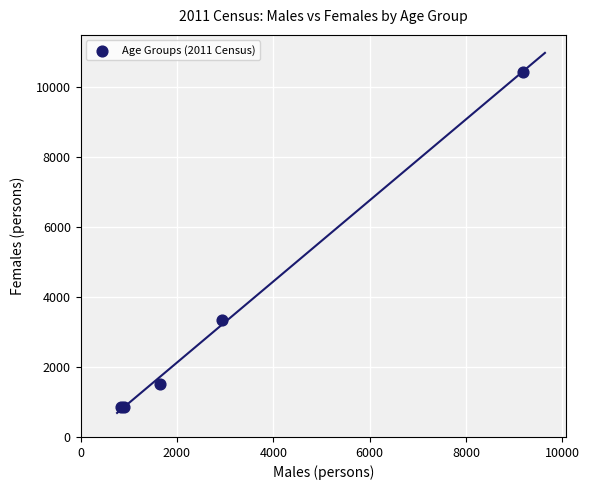

What Y value in the scatter plot is closest to 5644?

3359